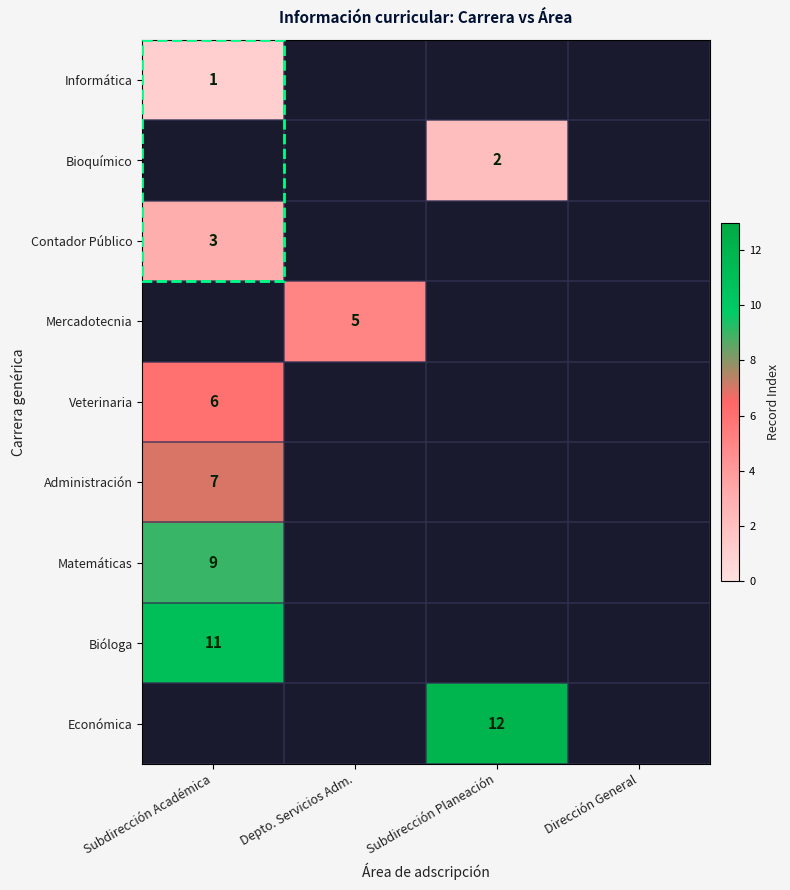

True or false: Veterinaria has a value of 6 at Subdirección Académica.

True